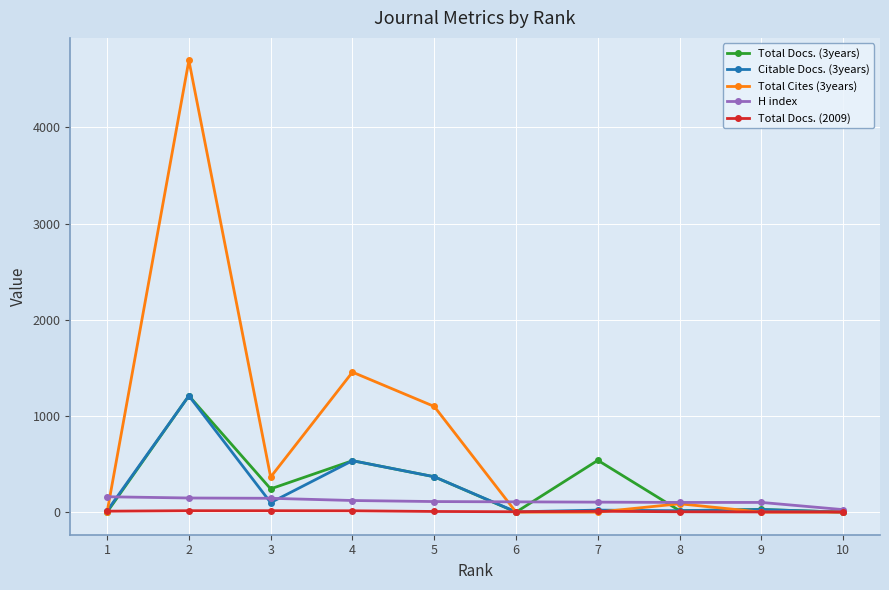

At how many categories does at least one series exceed 2859?

1